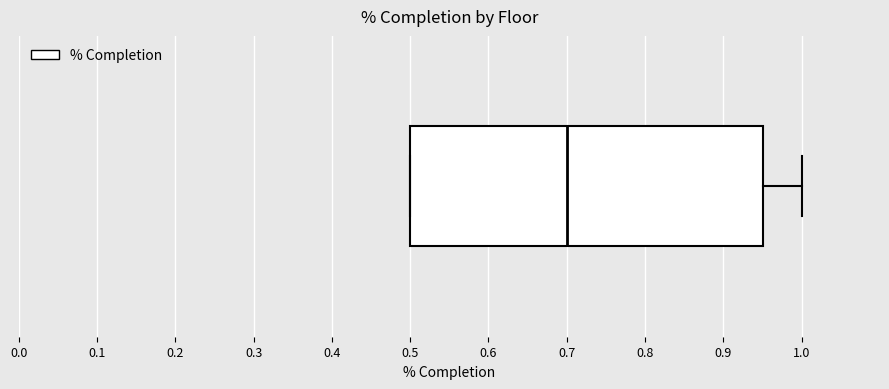

Where does the right whisker of the box end on the x-axis? The values are not printed on the chart, so give them approximately, as read against the axis.

1.00